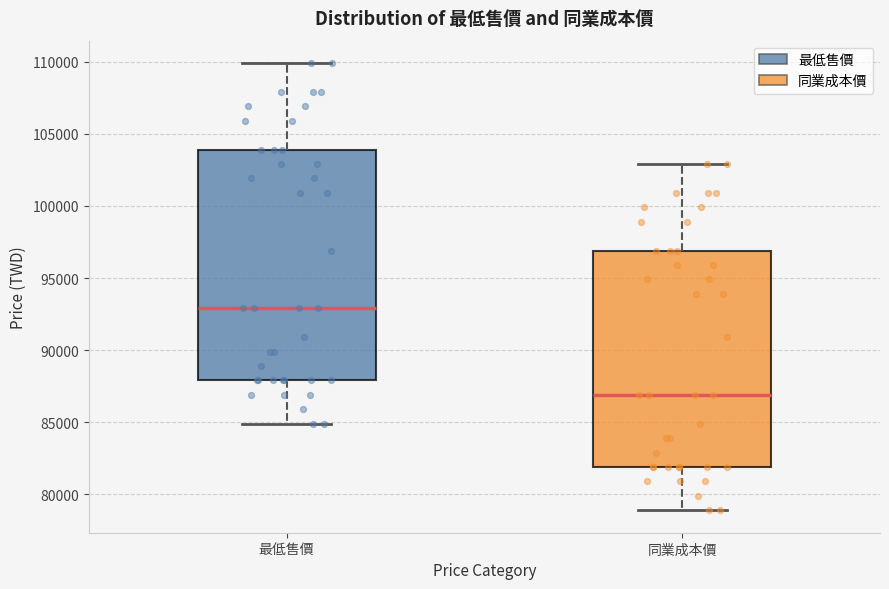

Which box has the highest median line?

最低售價